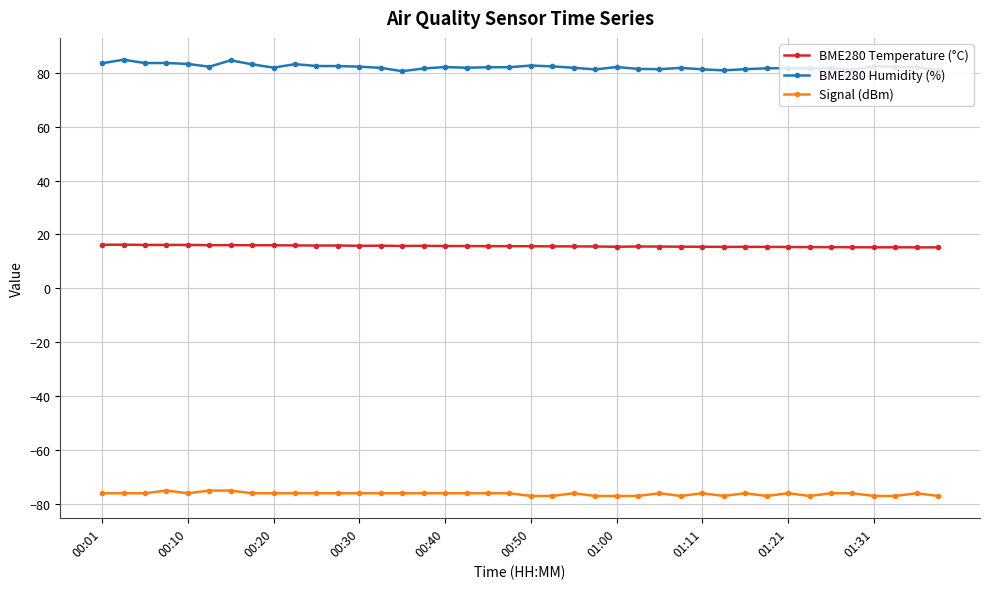

What is the value of the Signal (dBm) point at the 12th from the left?

-76.0